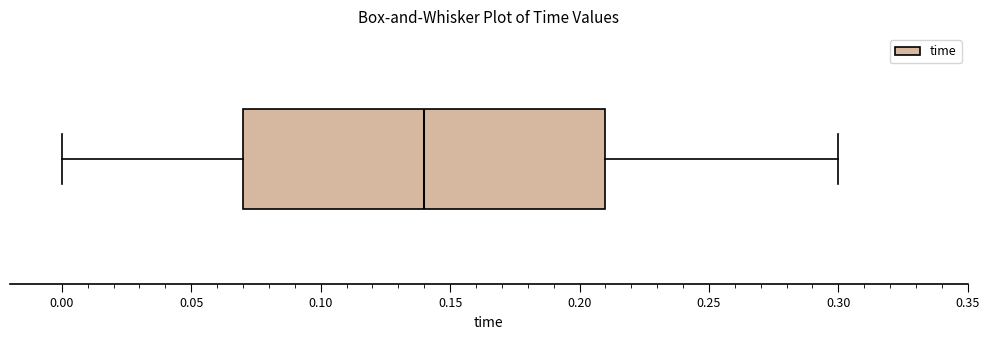

Read this box plot against the x-axis: the position of the median line, the range covered by the box, and the ends of both whiskers. The values are not printed on the chart, so give them approximately, as read against the axis.

median 0.14, box 0.07 to 0.21, whiskers 0.00 to 0.30